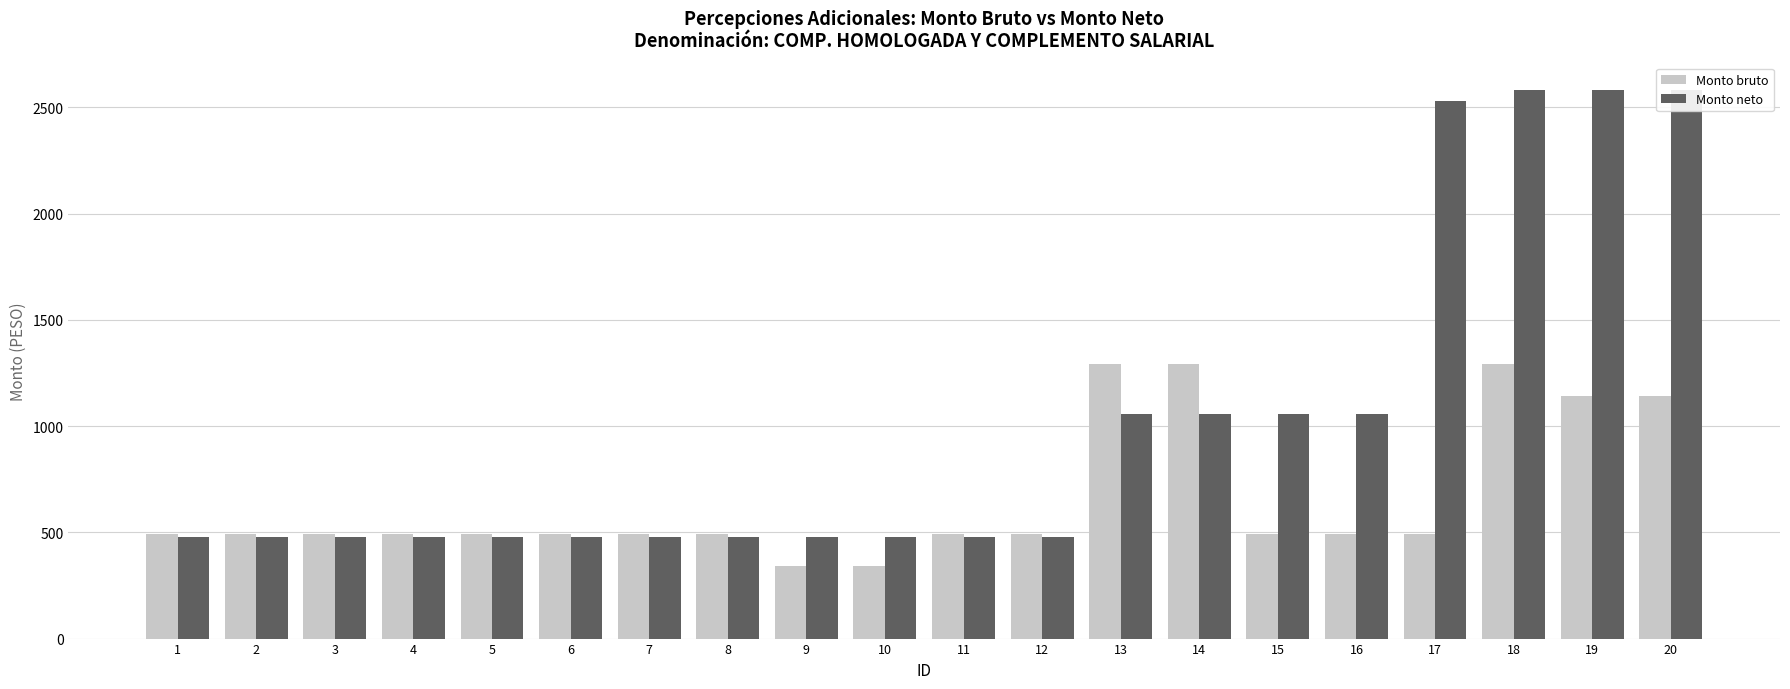

True or false: Monto neto has a value of 173.7 at 1.

False